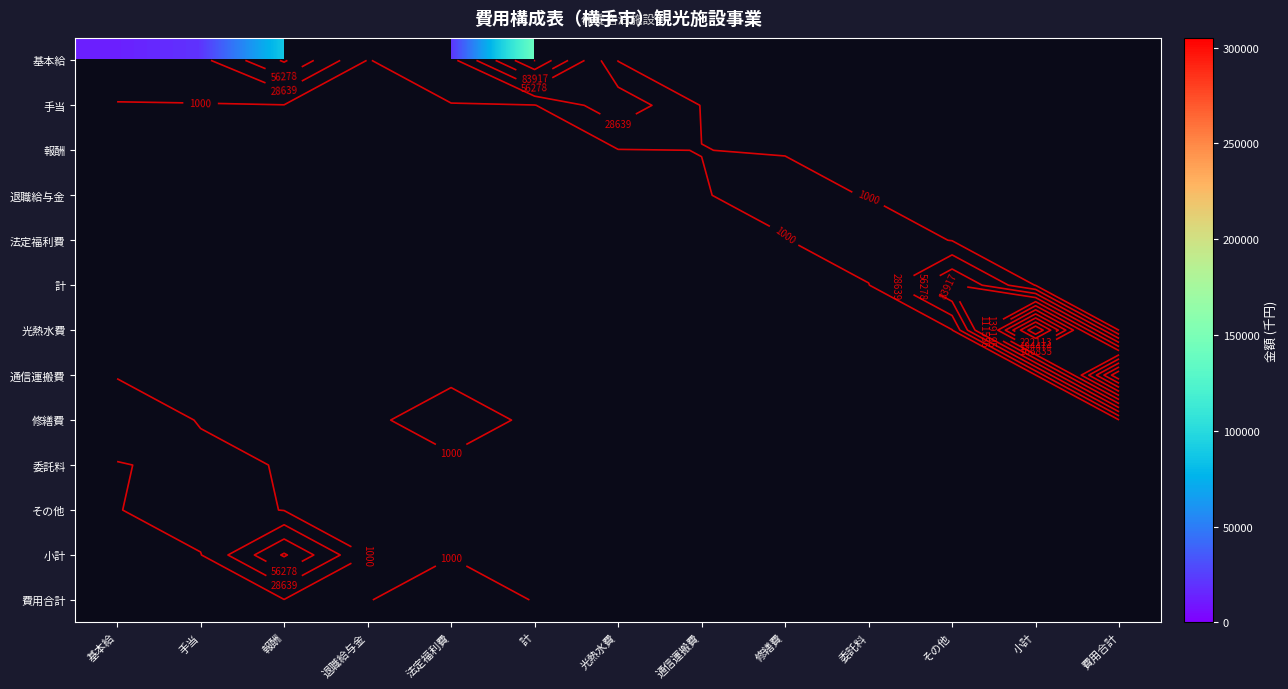

How many categories are shown in the chart?

13